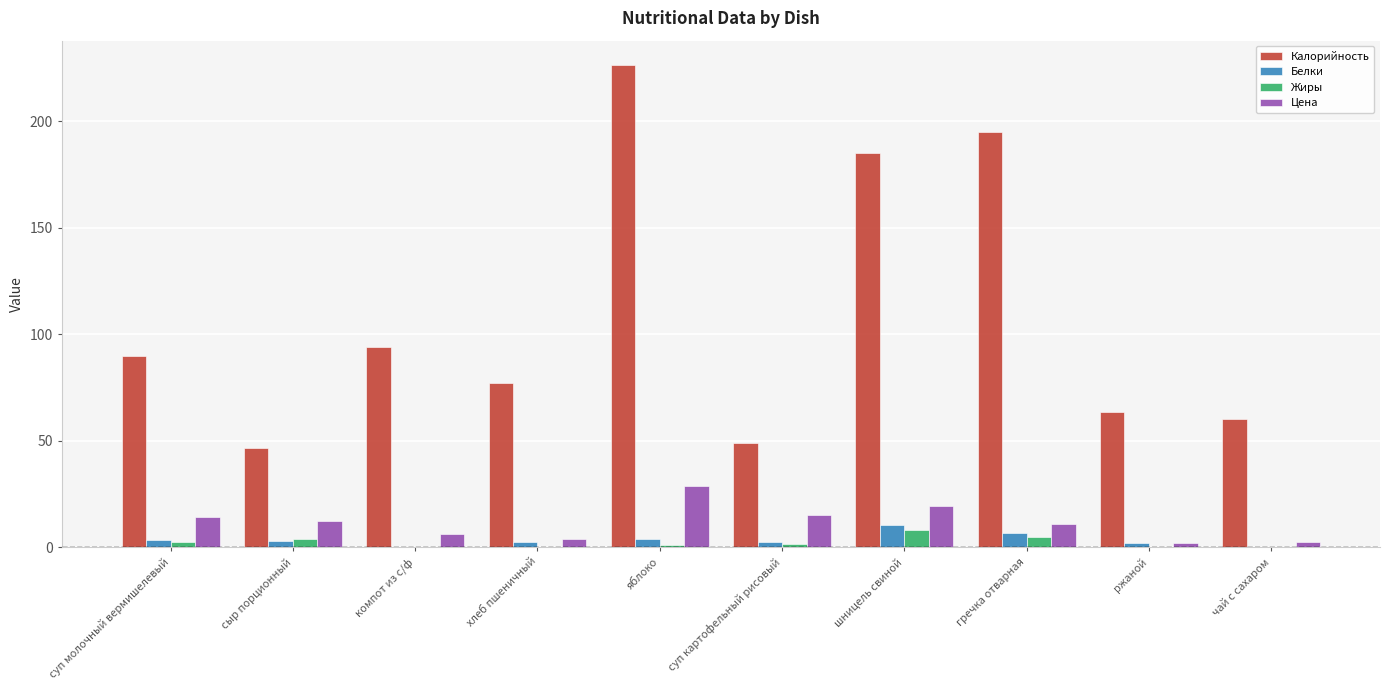

How many groups of bars are there?

10